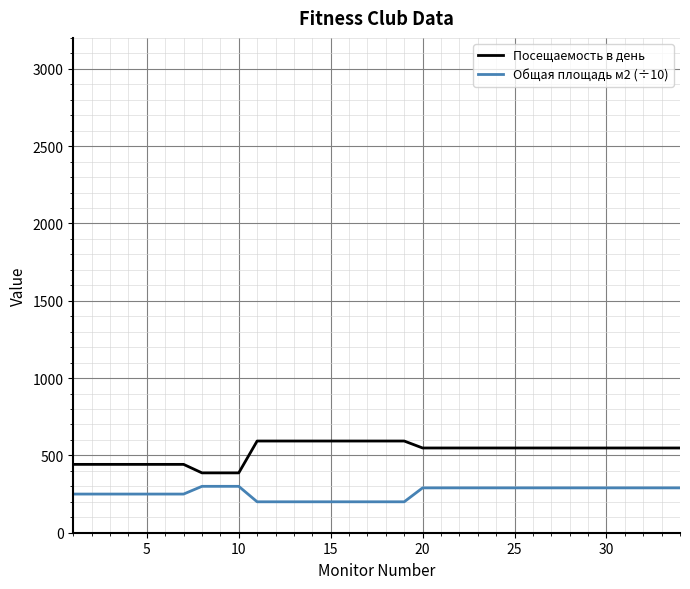

Which series has the largest total across all categories?

Посещаемость в день